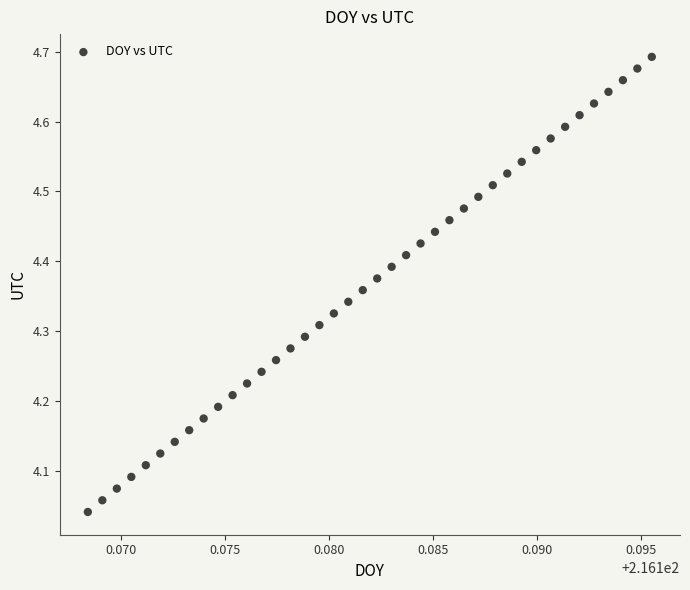

What is the range of Y values (max minus min)?

0.7